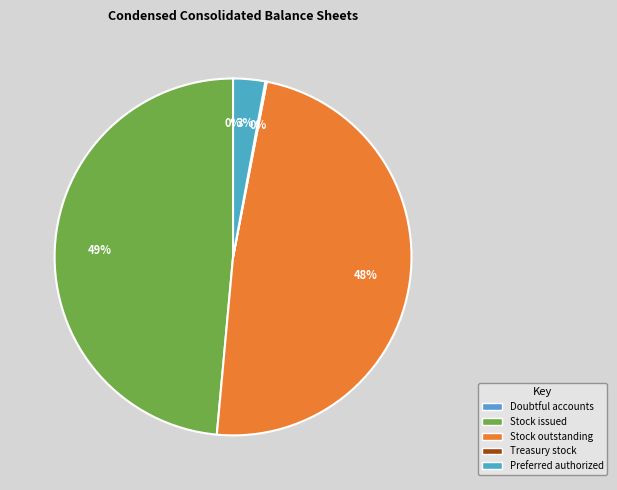

To the nearest percent, what is the average slice percentage?

20%